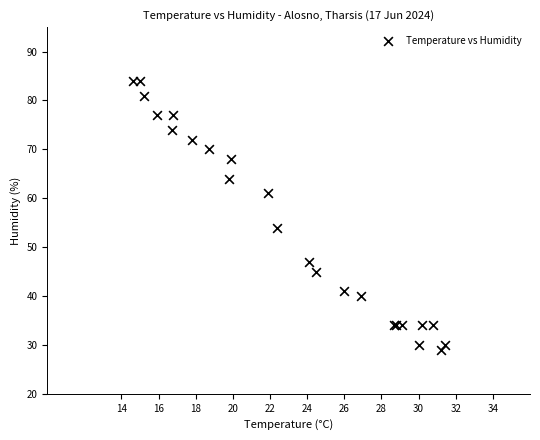

What Y value in the scatter plot is closest to 56?

54